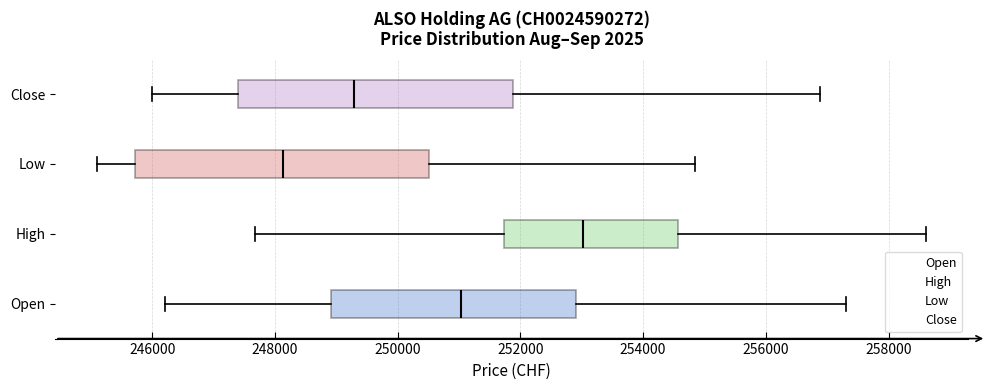

Where is the left edge of the box for Open on the x-axis? The values are not printed on the chart, so give them approximately, as read against the axis.

249000